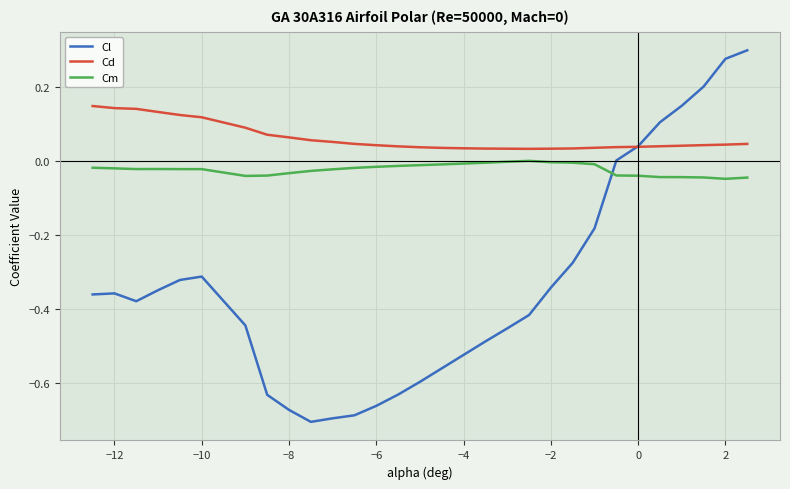

True or false: Cd and Cl intersect in this chart.

True